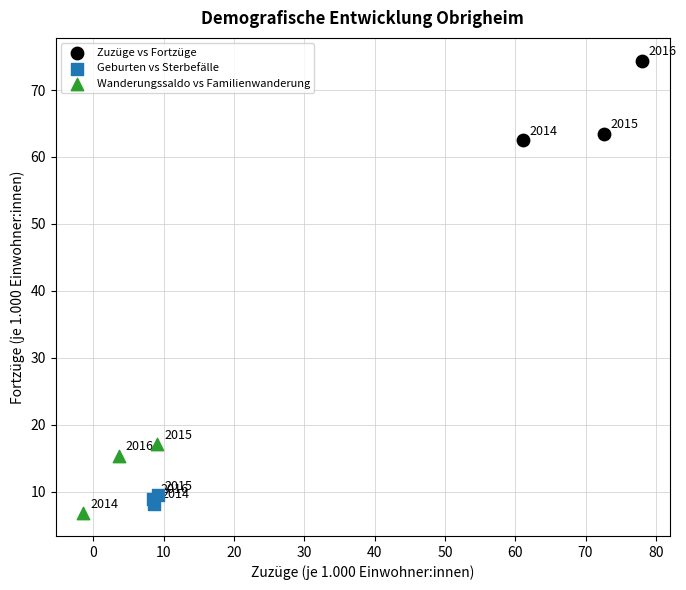

Which series has the widest spread of Y values?

Zuzüge vs Fortzüge